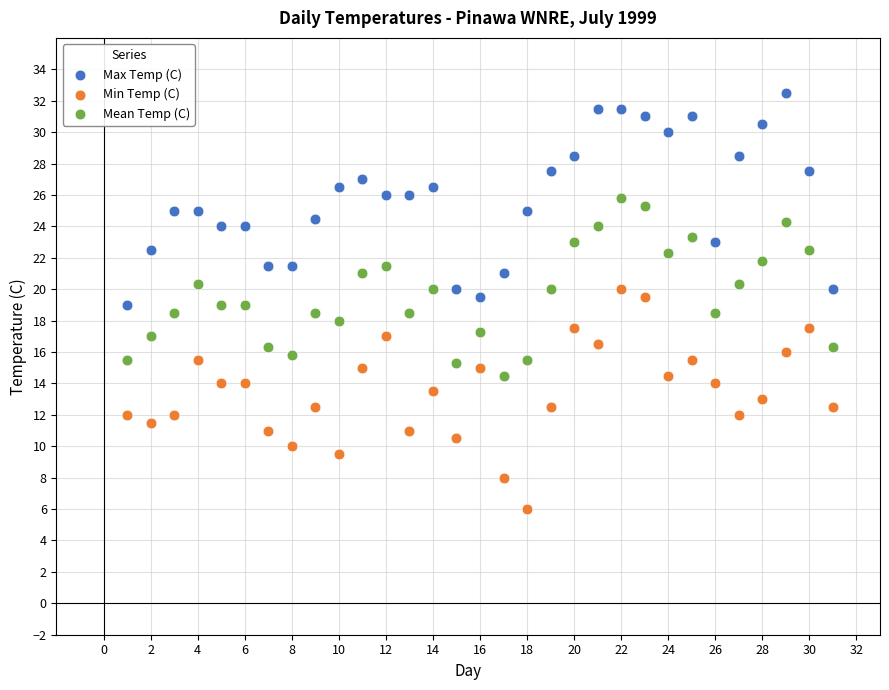

Across all data points, what is the range of Y values (max minus min)?

26.5